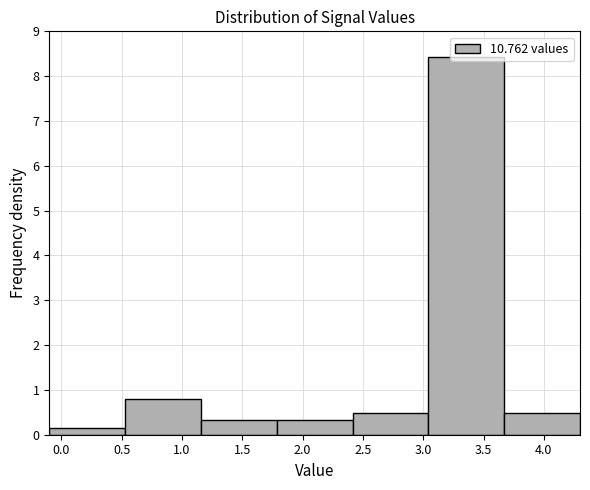

Reading left to right, list every bar in this chart as the range it spans on the x-axis followed by its height. Neither the bar edges nor the heights are printed on the chart, so give them approximately, as read against the axes.

-0.10 to 0.55: 0.2
0.55 to 1.15: 0.8
1.15 to 1.80: 0.3
1.80 to 2.40: 0.3
2.40 to 3.05: 0.5
3.05 to 3.65: 8.4
3.65 to 4.30: 0.5